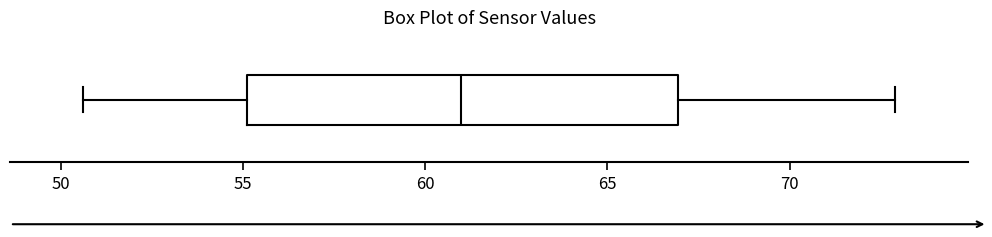

Where is the right edge of the box on the x-axis? The values are not printed on the chart, so give them approximately, as read against the axis.

67.0